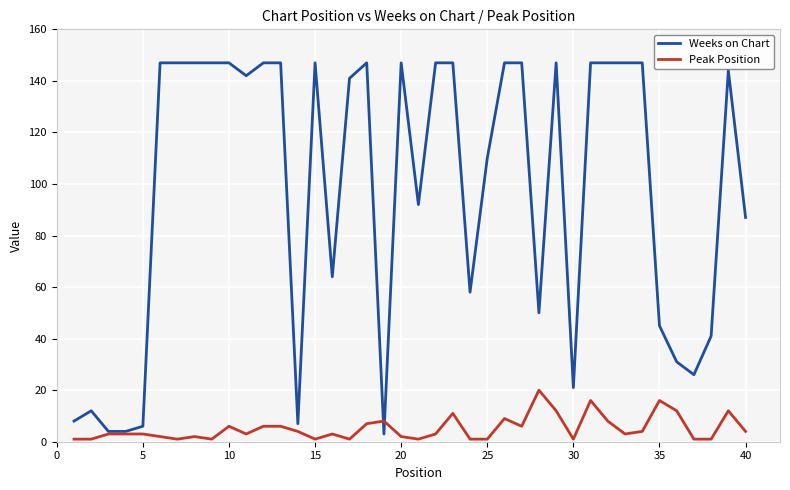

What are all the series names shown in the legend?

Weeks on Chart, Peak Position